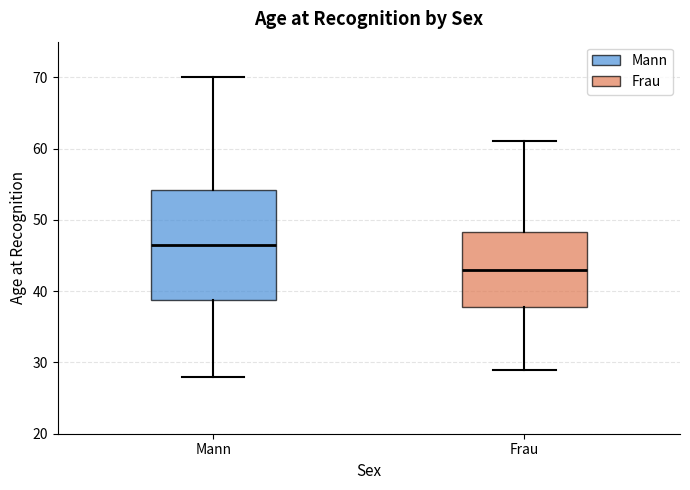

Which box has the highest median line?

Mann